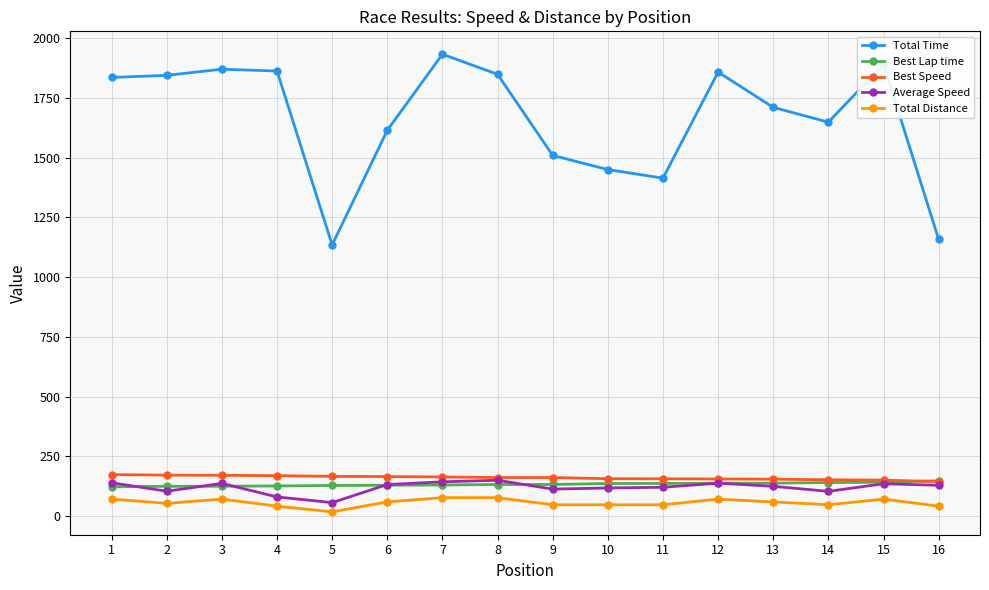

How many lines are shown in the chart?

5